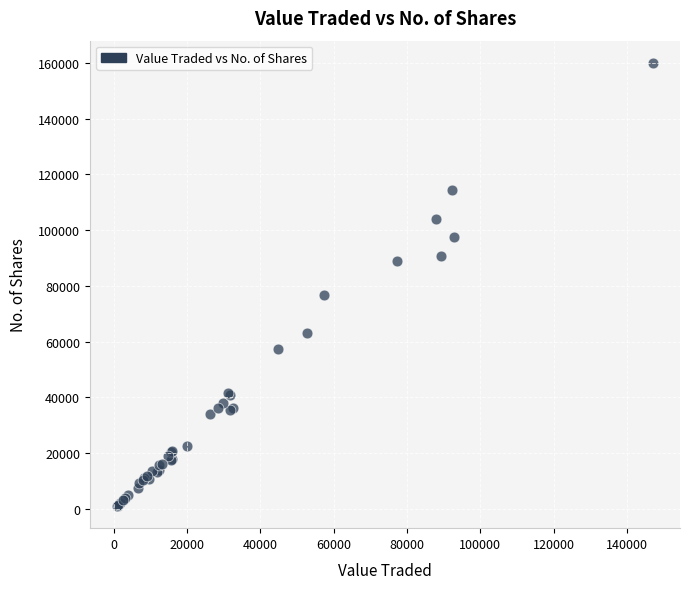

What Y value in the scatter plot is closest to 80521?

76628